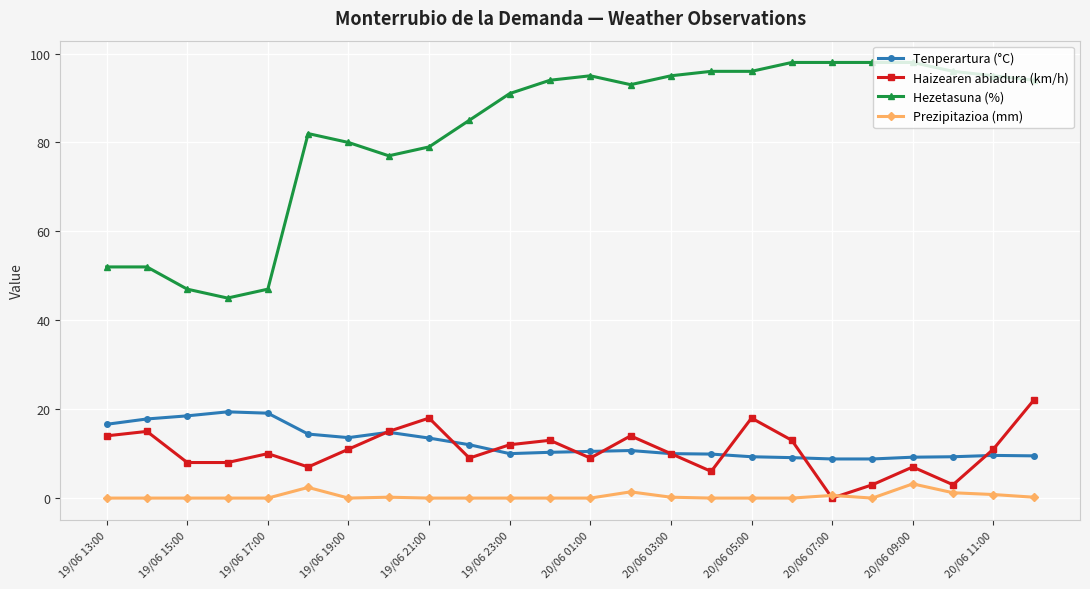

What is the sum of all Hezetasuna (%) values?

1983.0